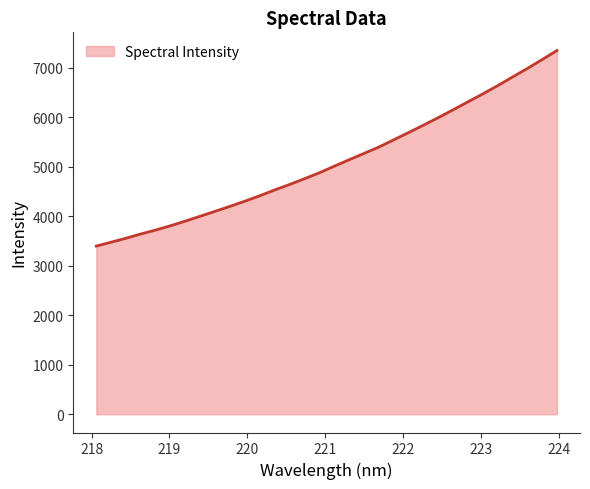

What is the greatest value displayed?

7350.6